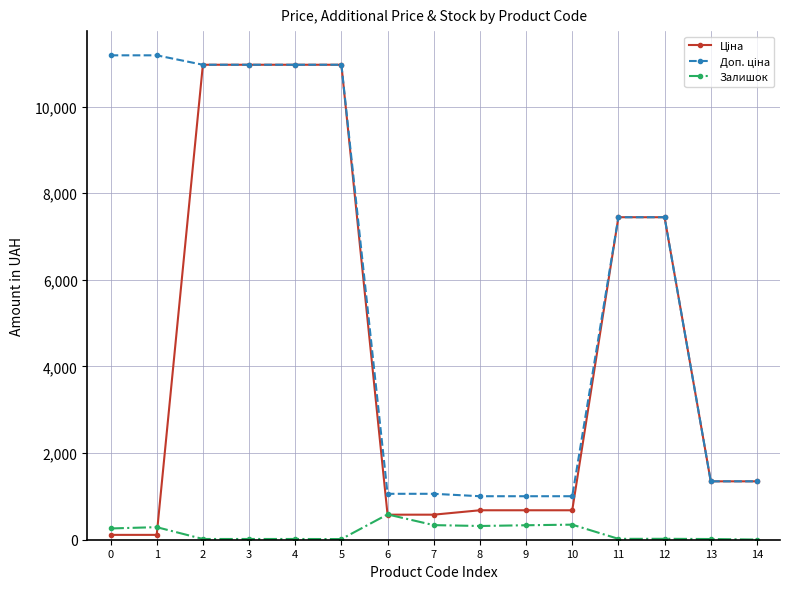

What is the difference between the highest and lowest values at 4?

10947.4